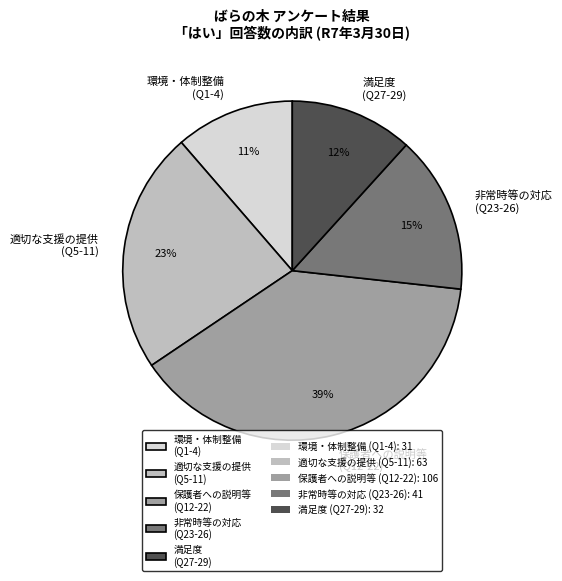

To the nearest percent, what is the average slice percentage?

20%